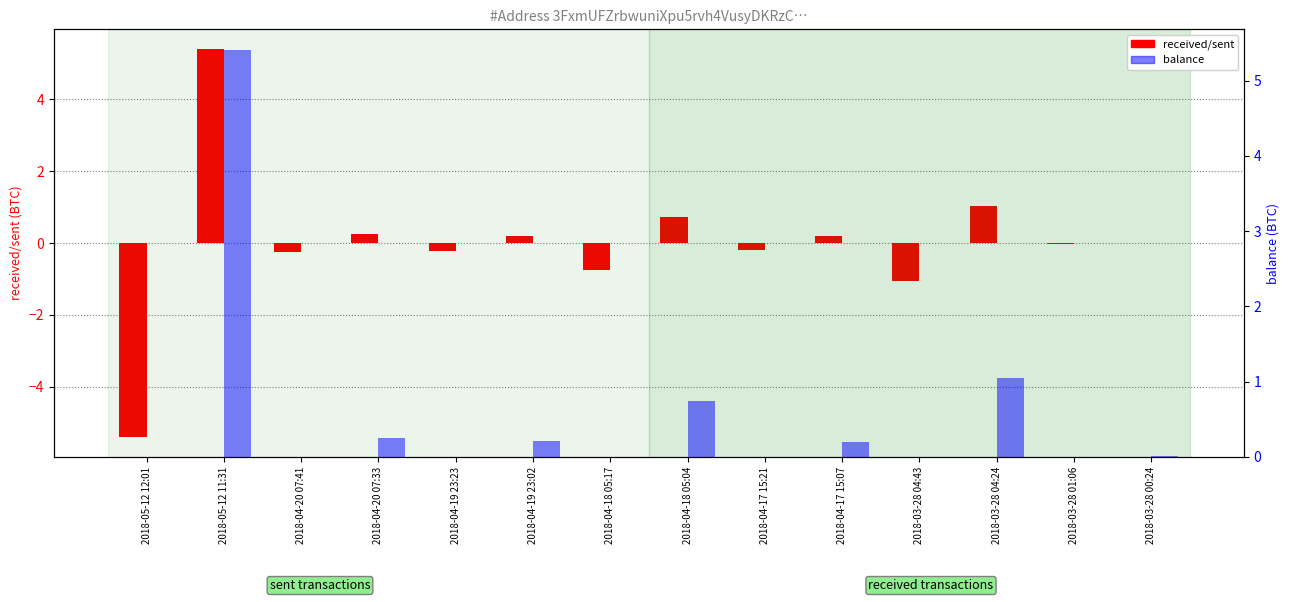

Does the chart contain stacked bars?

No